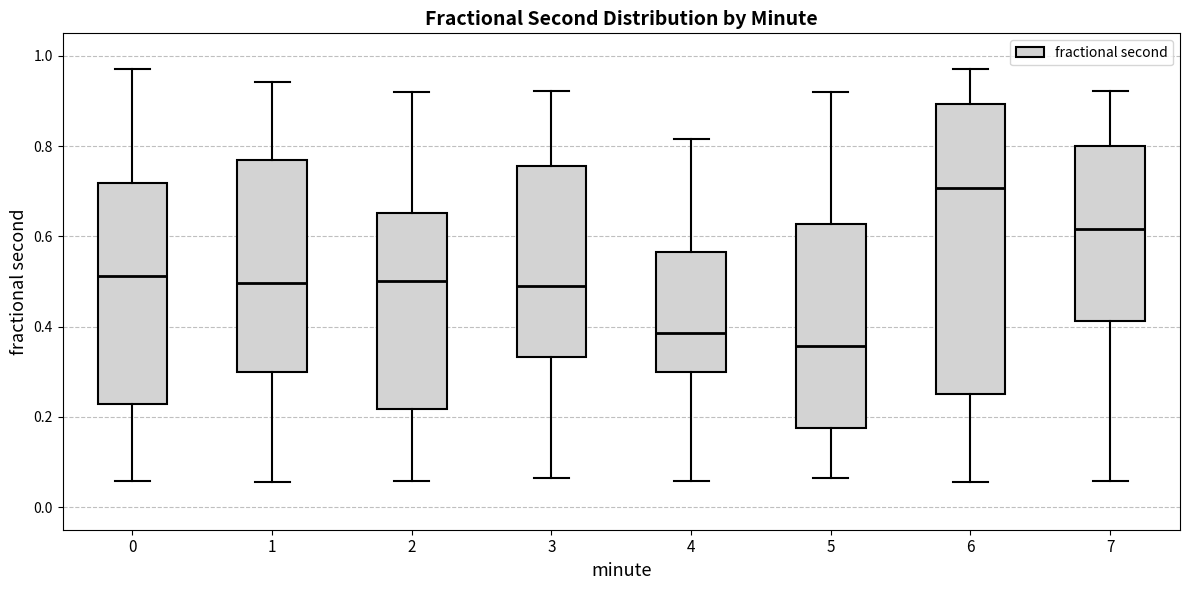

Reading left to right, read every box against the y-axis: the position of its median line, the range the box covers, and the ends of its whiskers. The values are not printed on the chart, so give them approximately, as read against the axis.

0: median 0.52, box 0.22 to 0.72, whiskers 0.06 to 0.98
1: median 0.50, box 0.30 to 0.76, whiskers 0.06 to 0.94
2: median 0.50, box 0.22 to 0.66, whiskers 0.06 to 0.92
3: median 0.48, box 0.34 to 0.76, whiskers 0.06 to 0.92
4: median 0.38, box 0.30 to 0.56, whiskers 0.06 to 0.82
5: median 0.36, box 0.18 to 0.62, whiskers 0.06 to 0.92
6: median 0.70, box 0.26 to 0.90, whiskers 0.06 to 0.98
7: median 0.62, box 0.42 to 0.80, whiskers 0.06 to 0.92